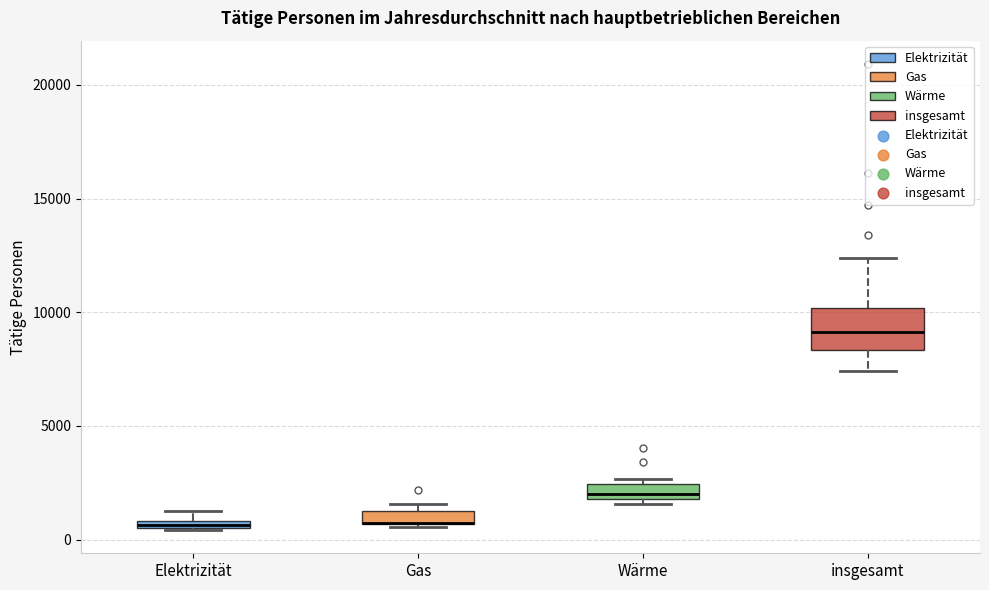

Which box is the tallest, from its lower edge to its upper edge?

insgesamt